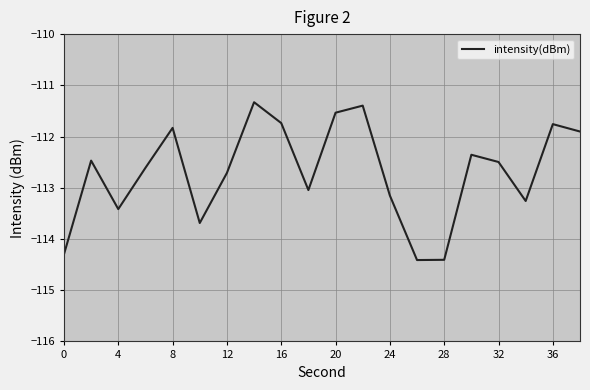

What is the minimum value shown in the chart?

-114.4